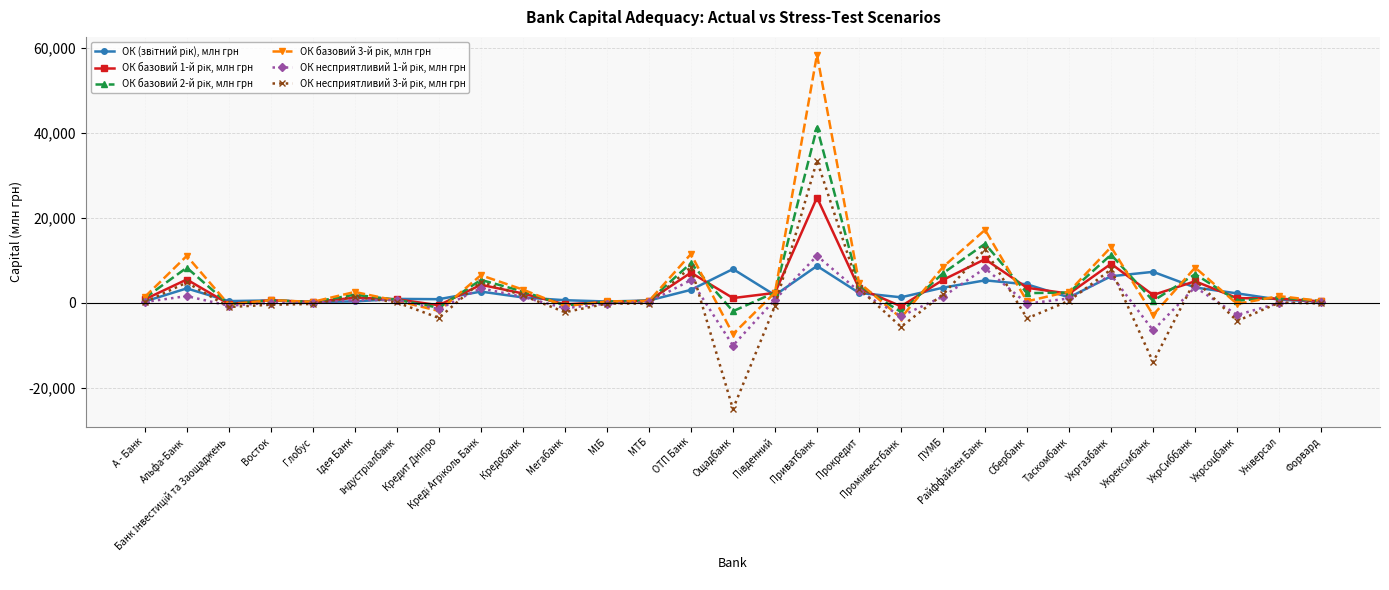

How many interior local peaks does the ОК базовий 1-й рік, млн грн series have?

9